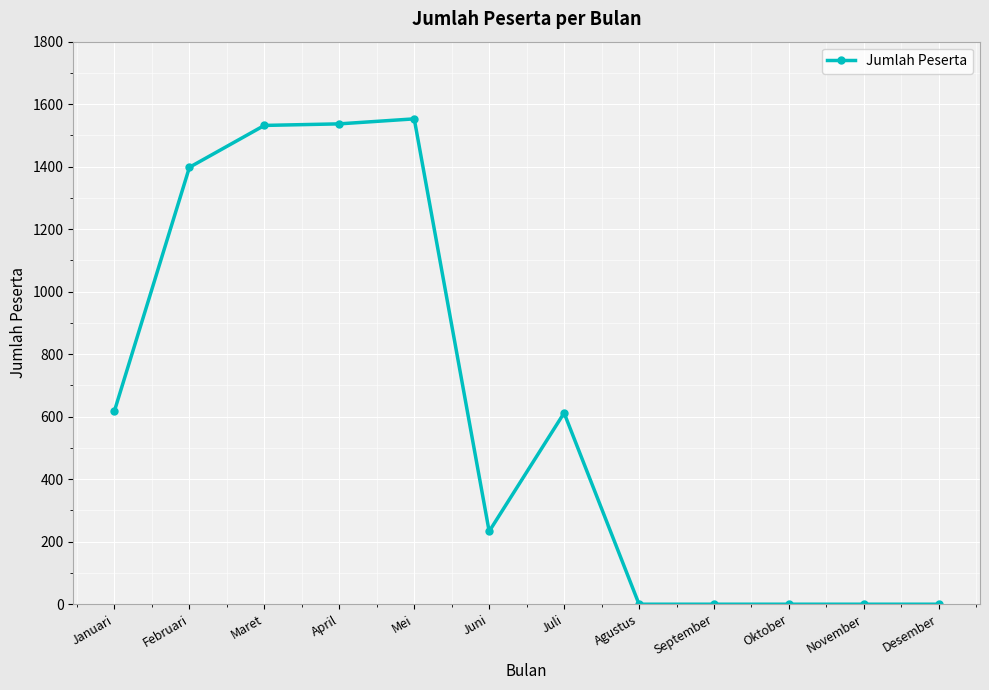

What is the difference between the values at Juni and April?

1304